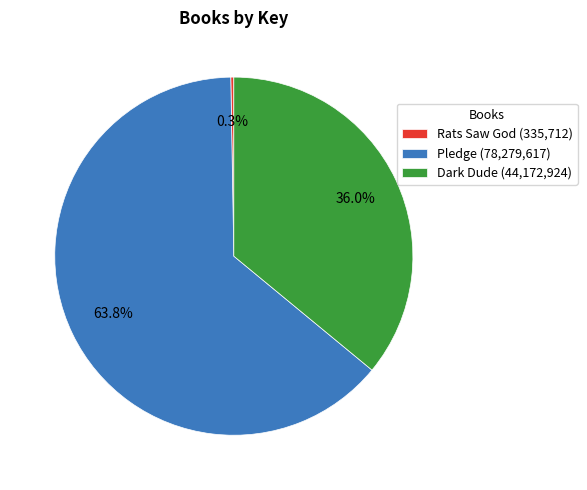

The Dark Dude slice represents 24% of the pie. True or false?

False